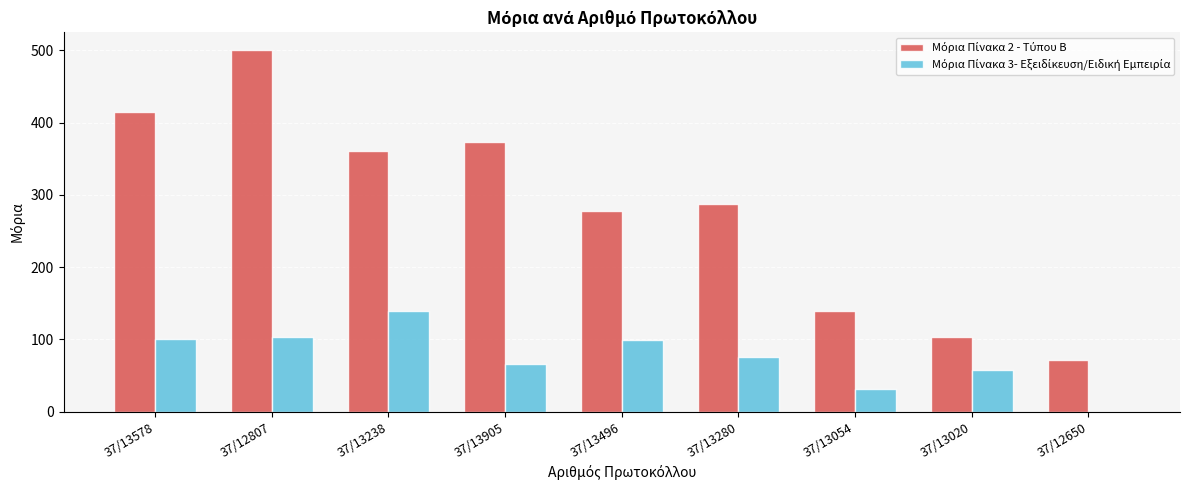

Are the bars horizontal?

No